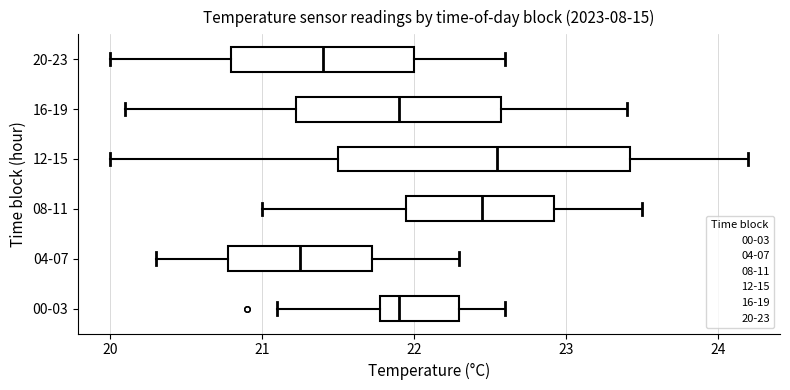

Reading bottom to top, transcribe this box plot: for each box, give where its median line is, the range the box spans, and where its two whiskers end, as read against the x-axis. The values are not printed on the chart, so give them approximately, as read against the axis.

00-03: median 21.9, box 21.8 to 22.3, whiskers 21.1 to 22.6
04-07: median 21.3, box 20.8 to 21.7, whiskers 20.3 to 22.3
08-11: median 22.5, box 22.0 to 22.9, whiskers 21.0 to 23.5
12-15: median 22.6, box 21.5 to 23.4, whiskers 20.0 to 24.2
16-19: median 21.9, box 21.2 to 22.6, whiskers 20.1 to 23.4
20-23: median 21.4, box 20.8 to 22.0, whiskers 20.0 to 22.6